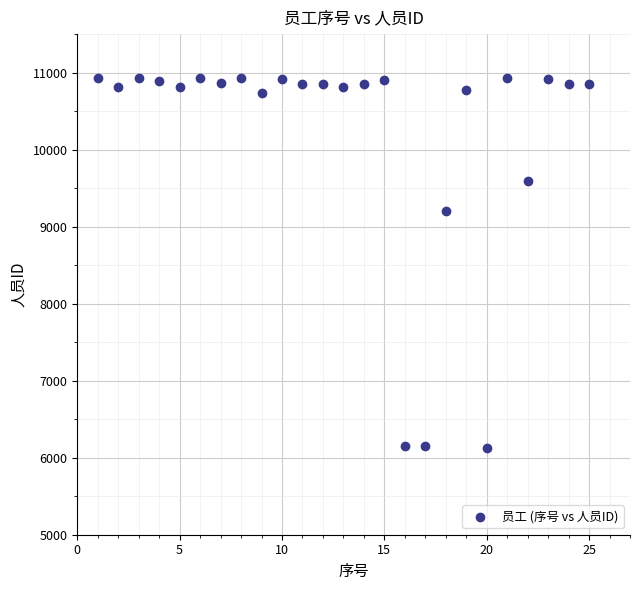

What is the range of X values (max minus min)?

24